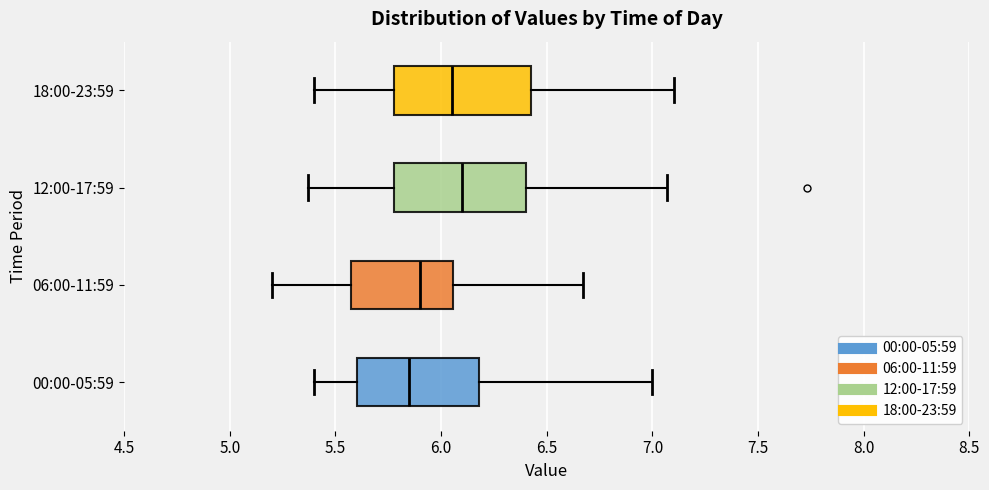

Where does the right whisker of the box for 00:00-05:59 end on the x-axis? The values are not printed on the chart, so give them approximately, as read against the axis.

7.00